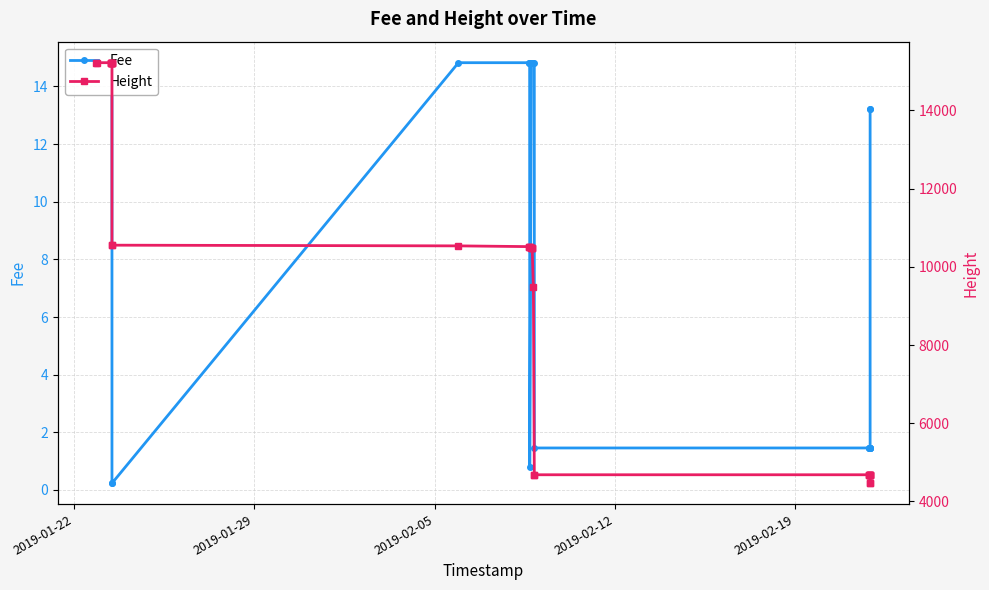

What is the maximum value for Fee?

14.8